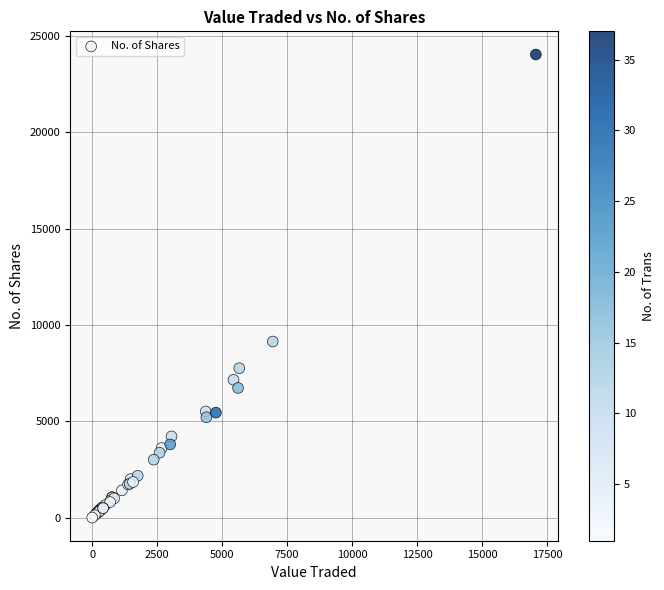

What Y value in the scatter plot is closest to 12020?

9140